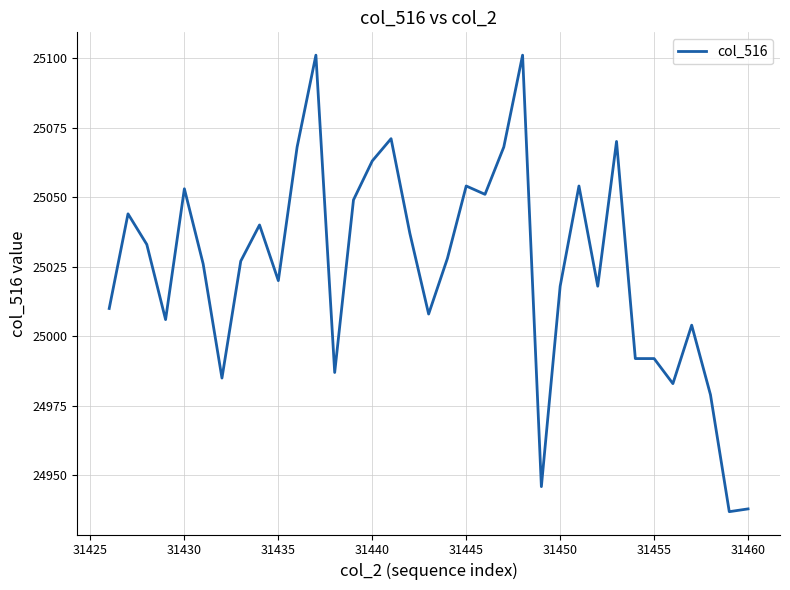

What is the greatest value displayed?

25101